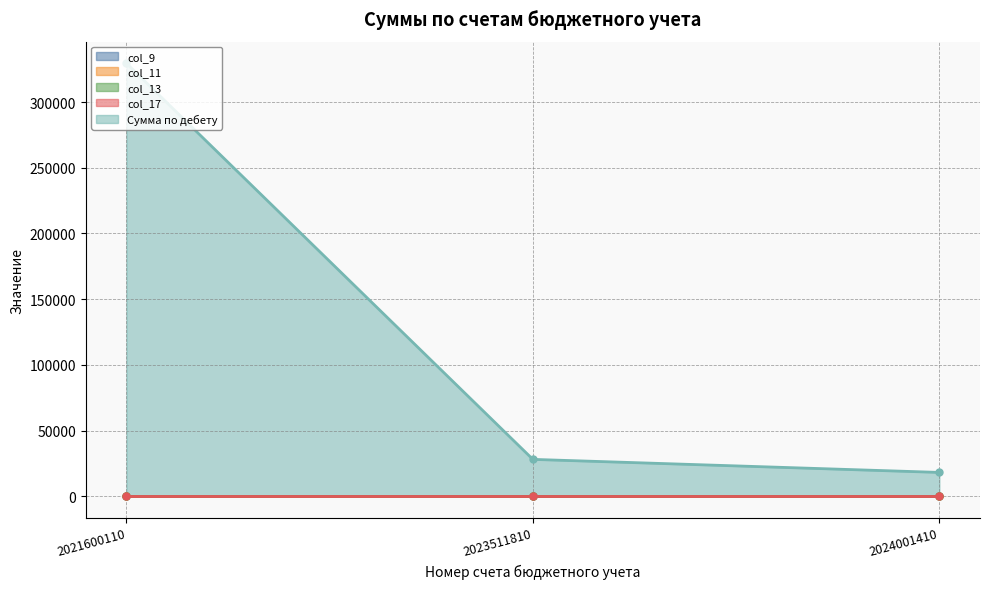

Which category has the lowest value across all series?

2021600110